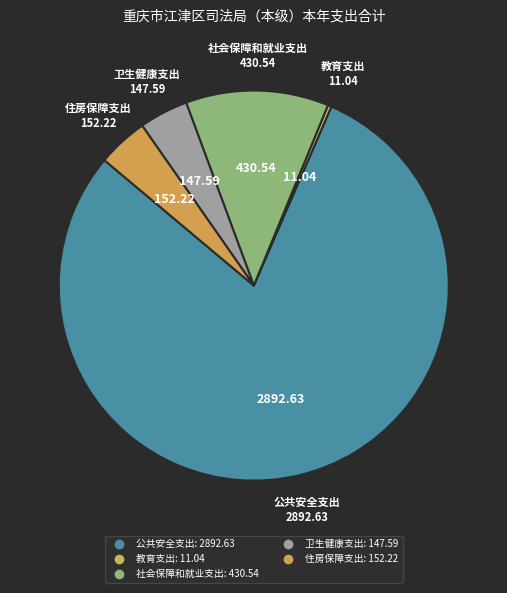

What is the ratio of the value at 住房保障支出 to the value at 社会保障和就业支出?

0.4